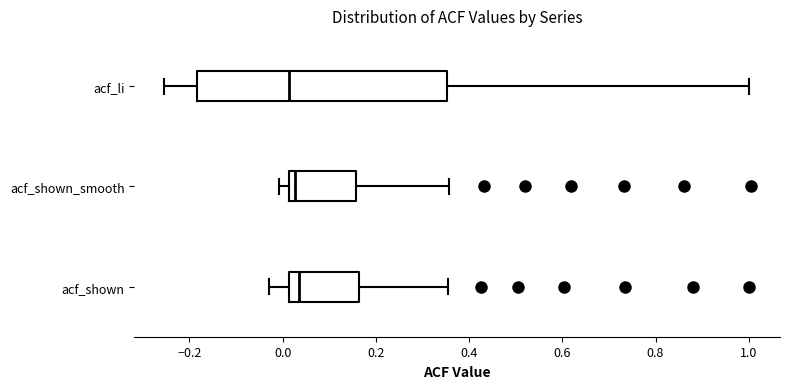

Reading bottom to top, transcribe this box plot: for each box, give where its median line is, the range the box spans, and where its two whiskers end, as read against the x-axis. The values are not printed on the chart, so give them approximately, as read against the axis.

acf_shown: median 0.04, box 0.02 to 0.16, whiskers -0.02 to 0.36
acf_shown_smooth: median 0.02 (just right of the box's left edge), box 0.02 to 0.16, whiskers 0.00 to 0.36
acf_li: median 0.02, box -0.18 to 0.36, whiskers -0.26 to 1.00